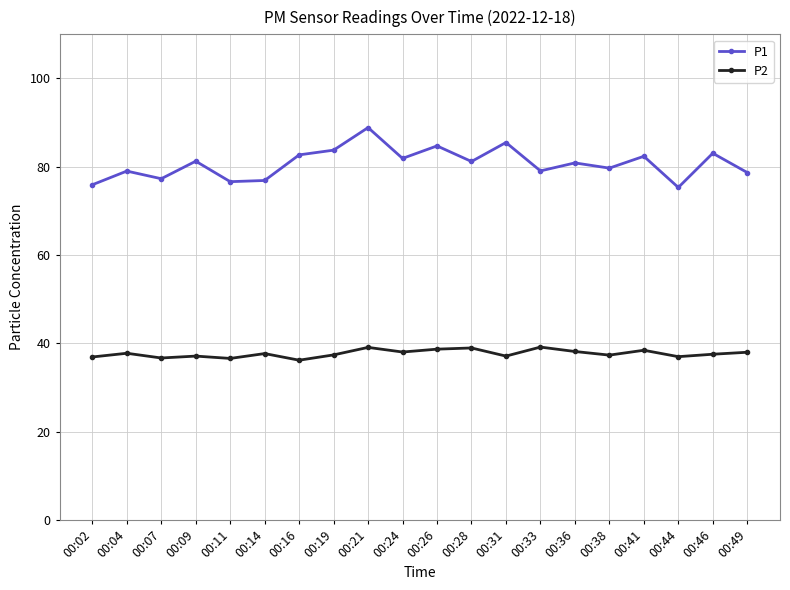

The P2 series shows 37.8 at 00:04. True or false?

True